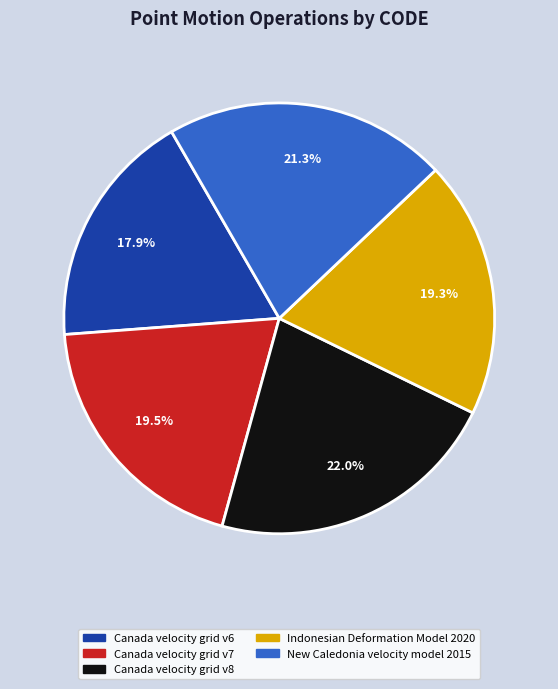

How much of the chart is everything except Canada velocity grid v7?

80.5%